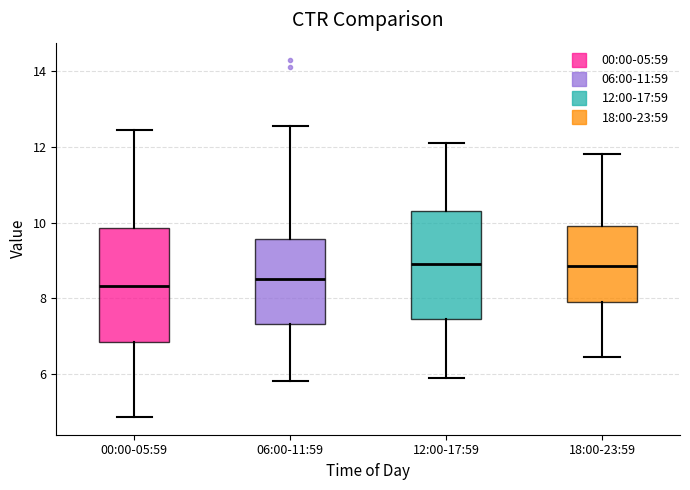

Reading left to right, read every box against the y-axis: the position of its median line, the range the box covers, and the ends of its whiskers. The values are not printed on the chart, so give them approximately, as read against the axis.

00:00-05:59: median 8.4, box 6.8 to 9.8, whiskers 4.8 to 12.4
06:00-11:59: median 8.6, box 7.4 to 9.6, whiskers 5.8 to 12.6
12:00-17:59: median 9.0, box 7.4 to 10.4, whiskers 6.0 to 12.2
18:00-23:59: median 8.8, box 8.0 to 10.0, whiskers 6.4 to 11.8